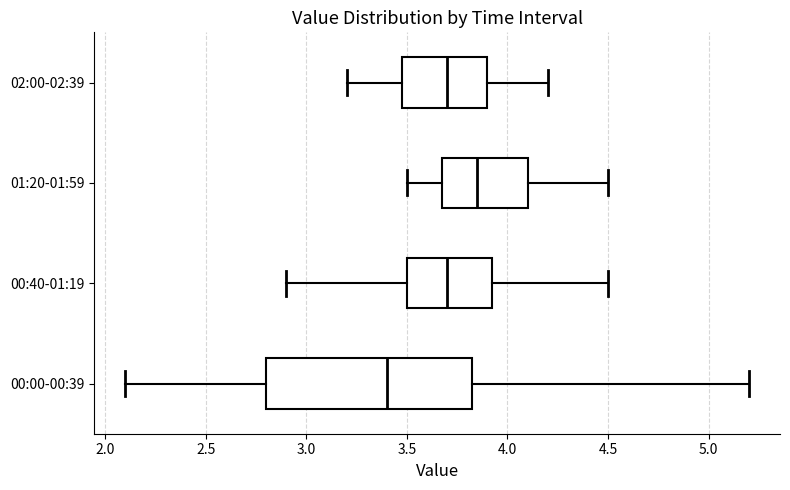

Reading bottom to top, transcribe this box plot: for each box, give where its median line is, the range the box spans, and where its two whiskers end, as read against the x-axis. The values are not printed on the chart, so give them approximately, as read against the axis.

00:00-00:39: median 3.40, box 2.80 to 3.85, whiskers 2.10 to 5.20
00:40-01:19: median 3.70, box 3.50 to 3.95, whiskers 2.90 to 4.50
01:20-01:59: median 3.85, box 3.70 to 4.10, whiskers 3.50 to 4.50
02:00-02:39: median 3.70, box 3.50 to 3.90, whiskers 3.20 to 4.20